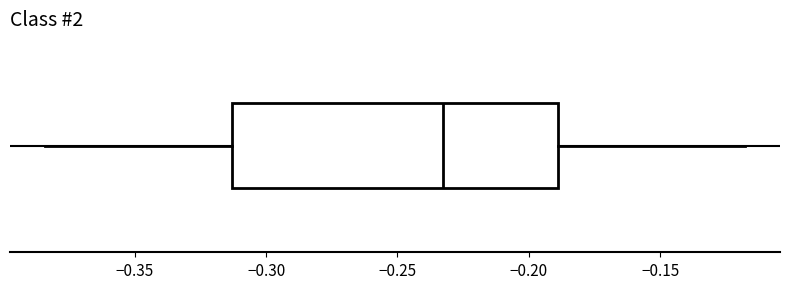

Where is the left edge of the box on the x-axis? The values are not printed on the chart, so give them approximately, as read against the axis.

-0.315